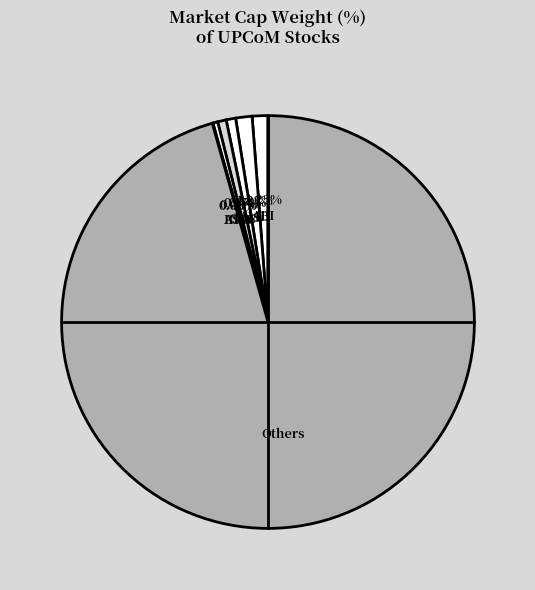

Count the number of slices in the pie.

12